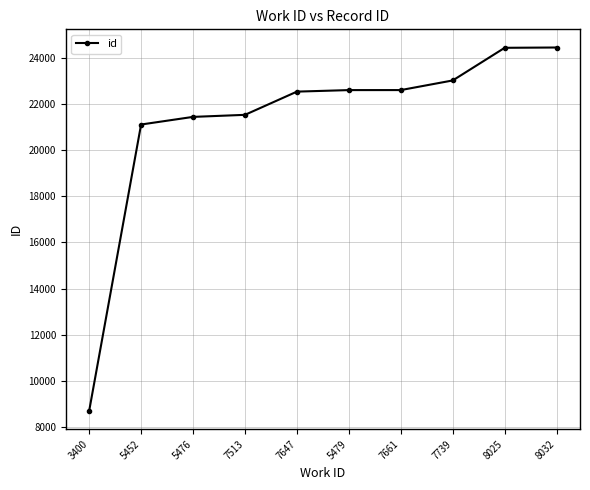

What is the change in value from 5452 to 8032?

+3343